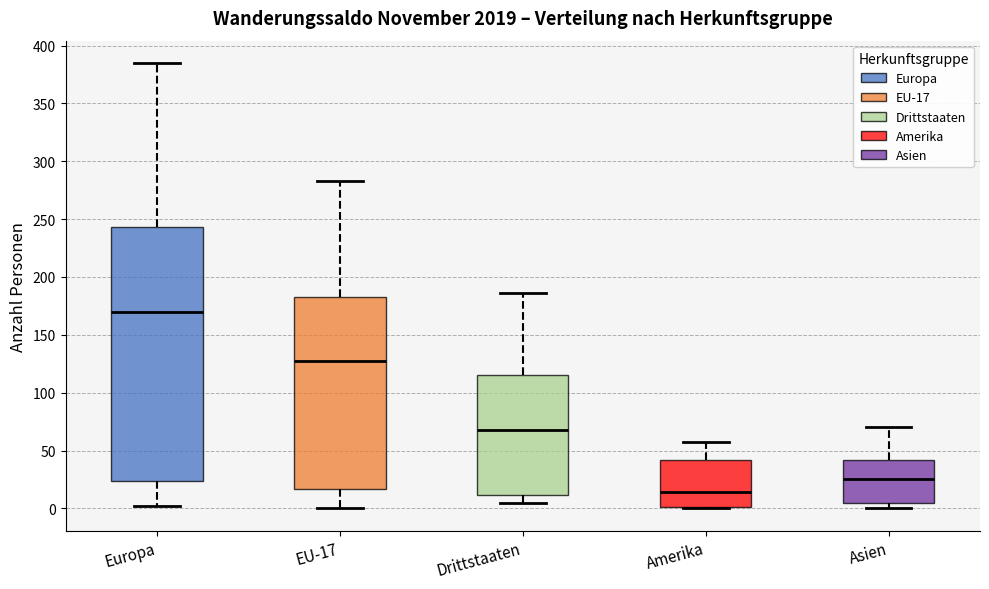

Comparing the boxes themselves (not the whiskers), which one is the tallest?

Europa